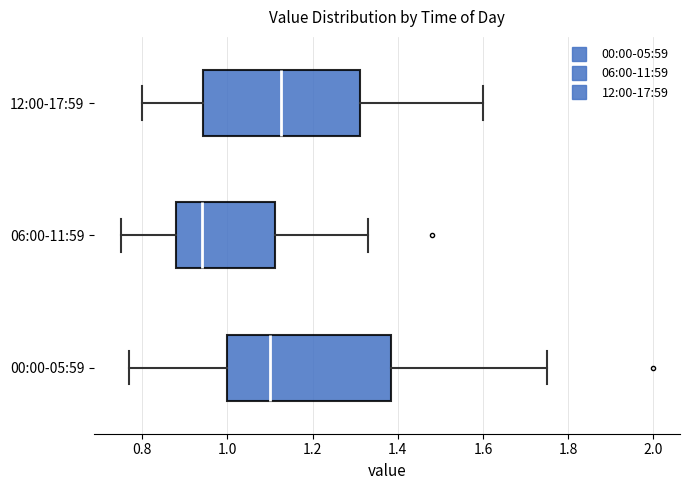

Which box's median line is the furthest to the right?

12:00-17:59